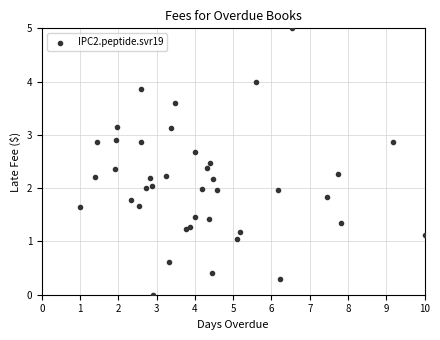

What is the range of X values (max minus min)?

9.0